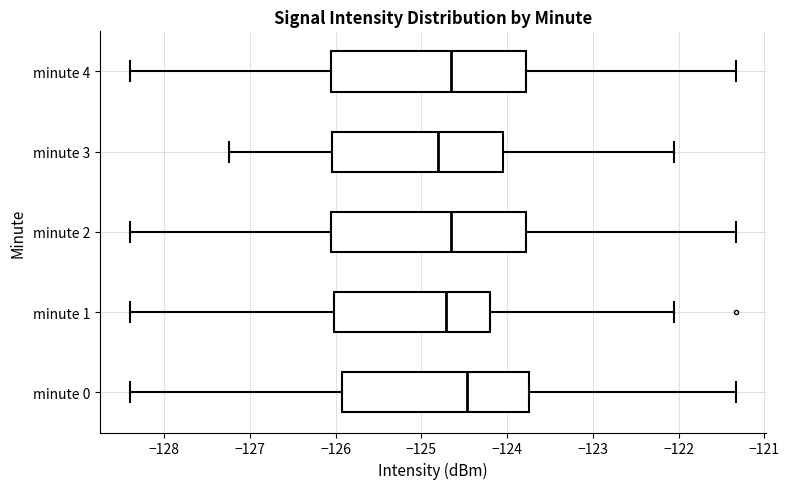

Reading bottom to top, transcribe this box plot: for each box, give where its median line is, the range the box spans, and where its two whiskers end, as read against the x-axis. The values are not printed on the chart, so give them approximately, as read against the axis.

minute 0: median -124.5, box -125.9 to -123.7, whiskers -128.4 to -121.3
minute 1: median -124.7, box -126.0 to -124.2, whiskers -128.4 to -122.1
minute 2: median -124.7, box -126.1 to -123.8, whiskers -128.4 to -121.3
minute 3: median -124.8, box -126.0 to -124.0, whiskers -127.2 to -122.1
minute 4: median -124.7, box -126.1 to -123.8, whiskers -128.4 to -121.3